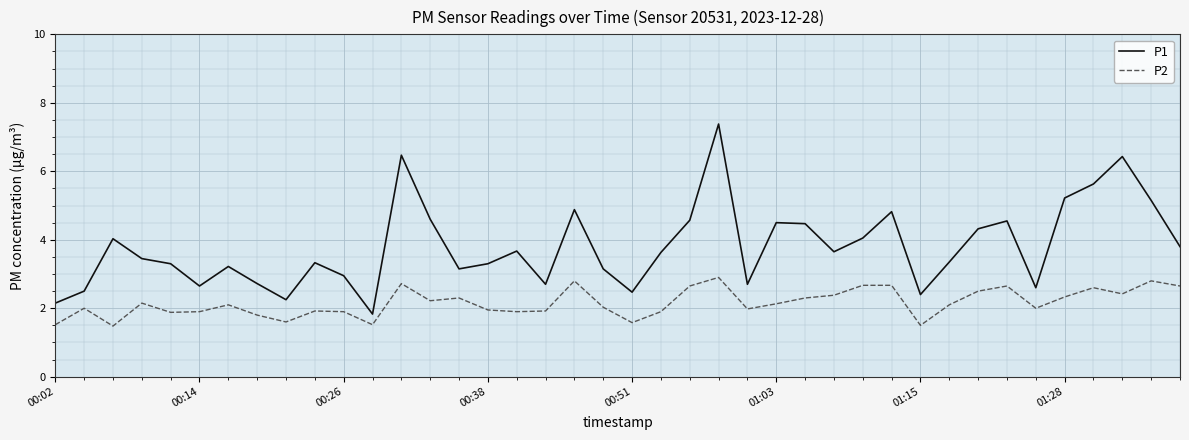

What is the highest value of the P2 series?

2.9